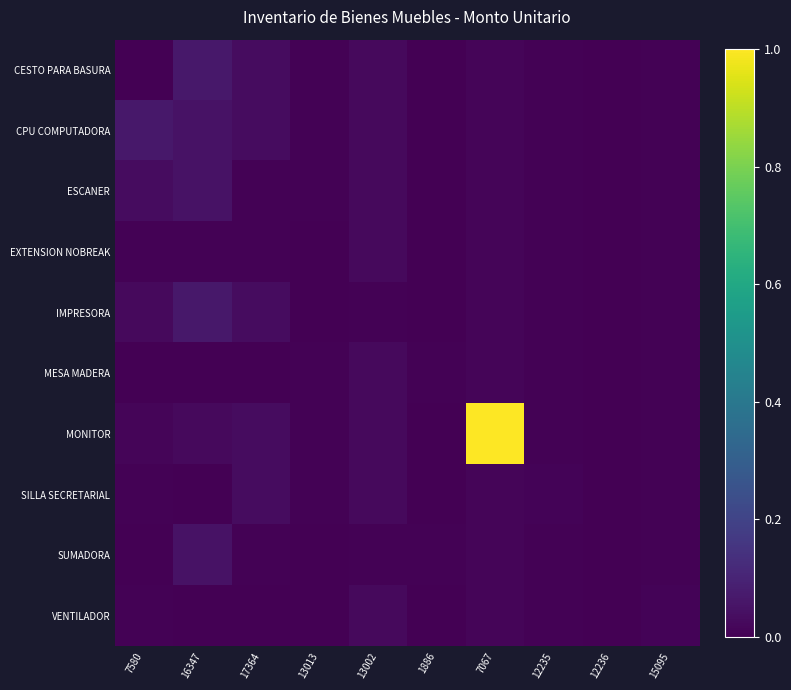

List the series in order of their peak value, highest first.

MONITOR, CESTO PARA BASURA, CPU COMPUTADORA, IMPRESORA, ESCANER, SUMADORA, SILLA SECRETARIAL, EXTENSION NOBREAK, MESA MADERA, VENTILADOR